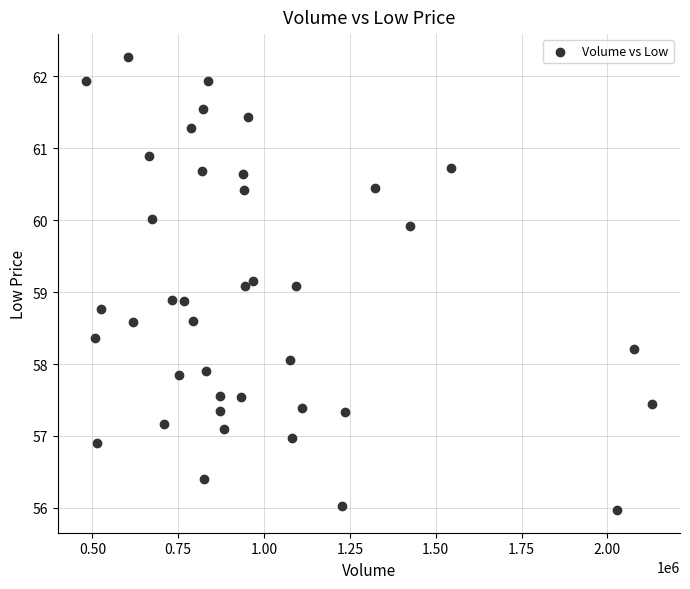

What is the range of X values (max minus min)?

1647700.0